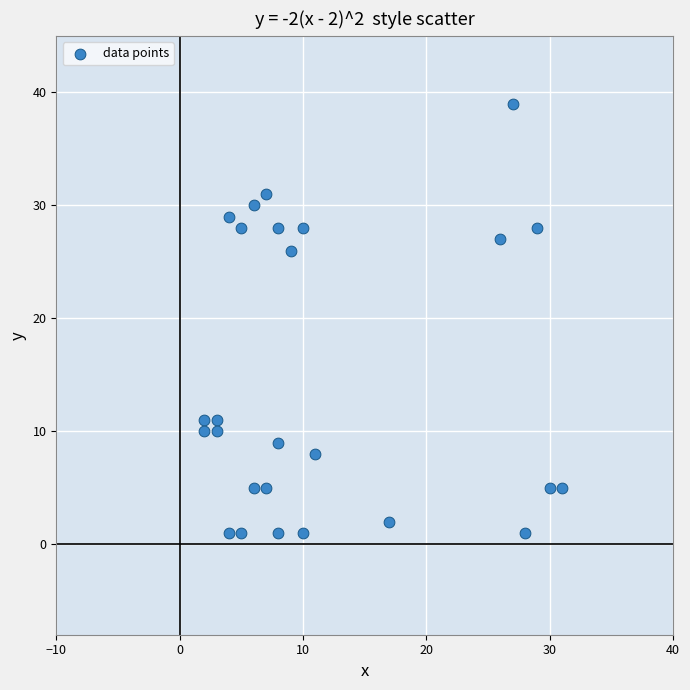

What Y value in the scatter plot is closest to 20?

26